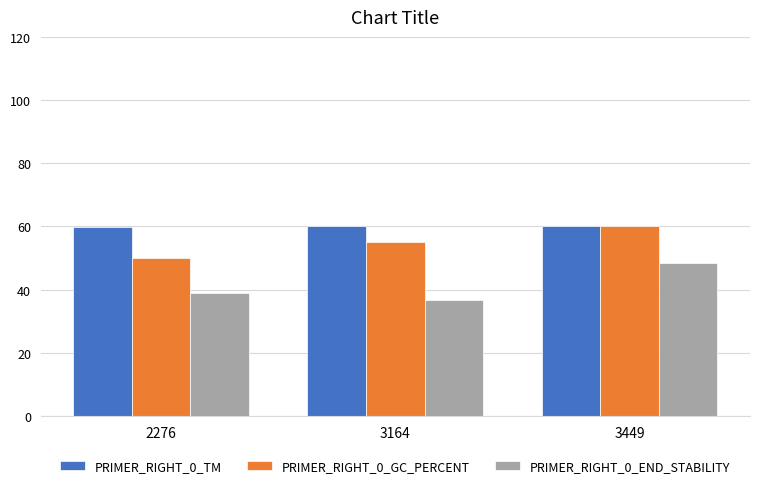

What is the value of the PRIMER_RIGHT_0_END_STABILITY bar at the 2nd from the left?

36.7